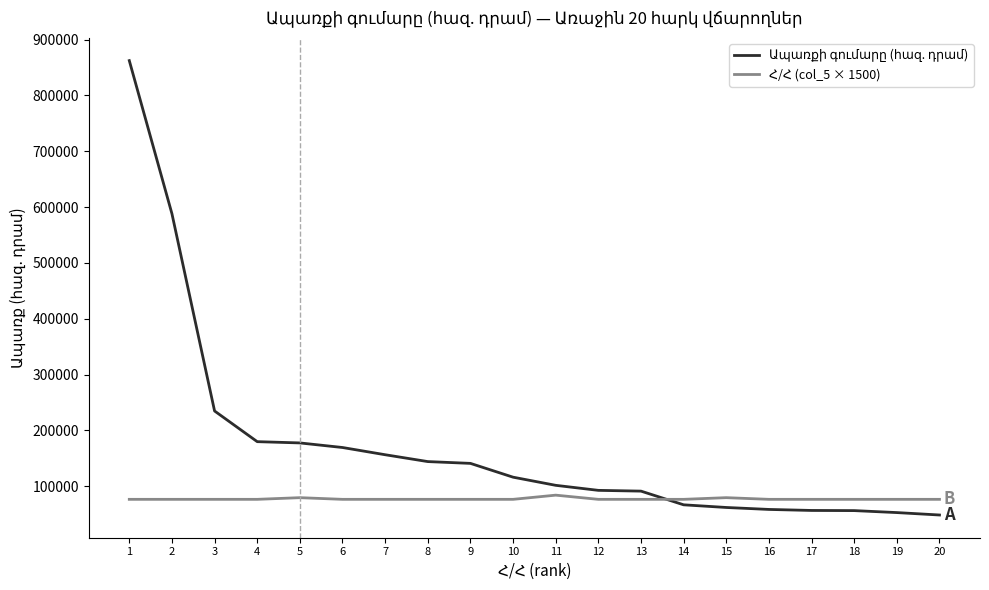

What is the total value across all series at 8?

220624.4